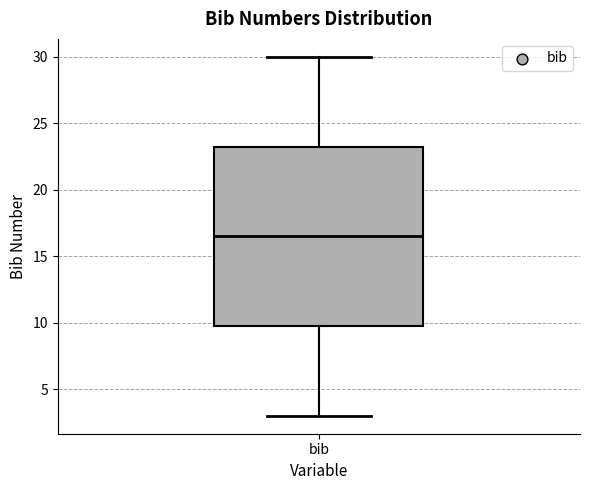

Read this box plot against the y-axis: the position of the median line, the range covered by the box, and the ends of both whiskers. The values are not printed on the chart, so give them approximately, as read against the axis.

median 16.5, box 10.0 to 23.5, whiskers 3.0 to 30.0